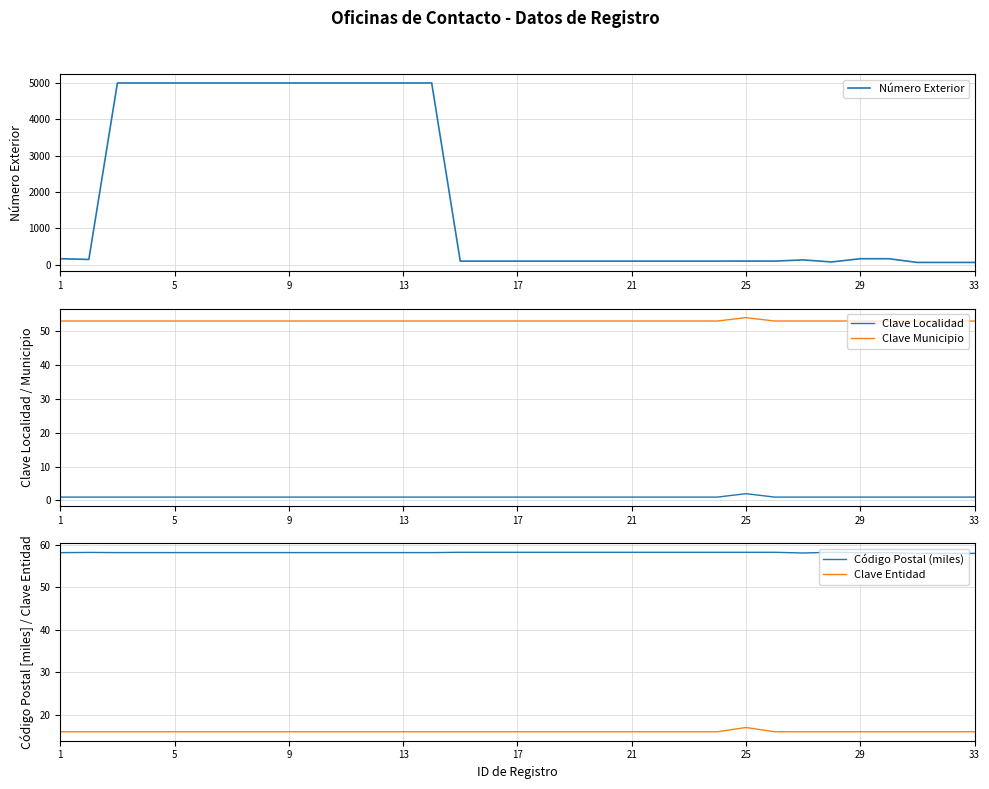

Which series has the widest spread of values?

Número Exterior